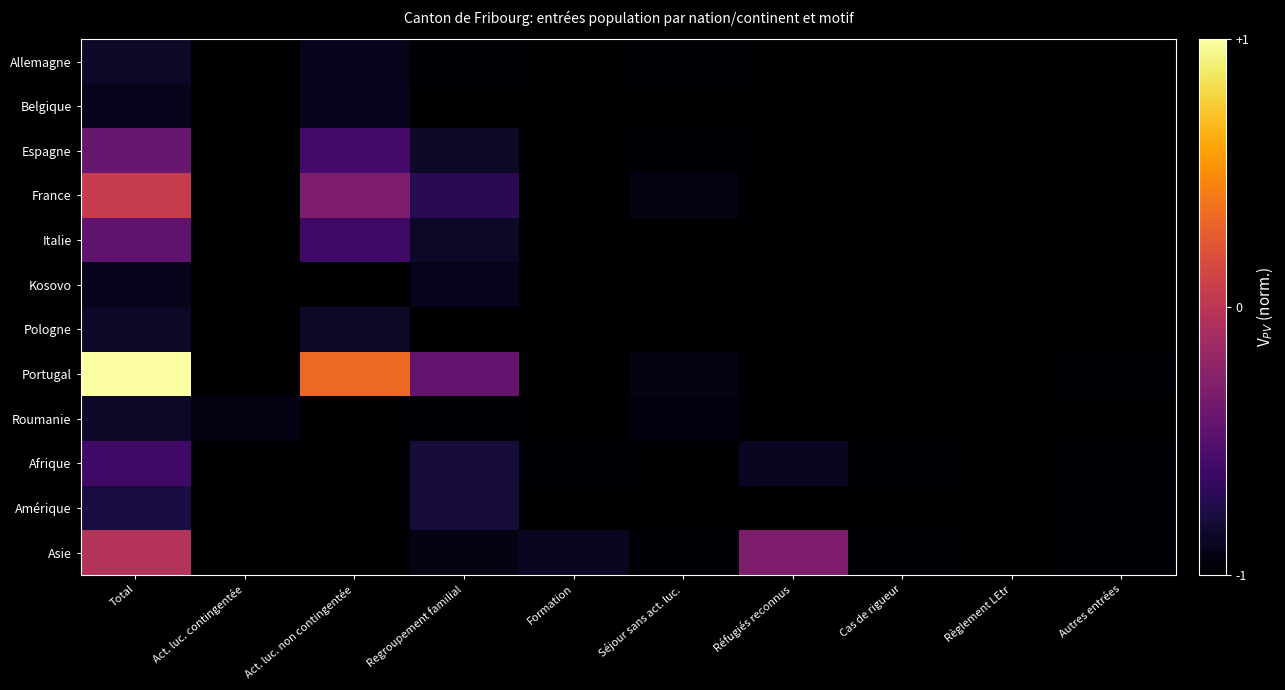

What is the maximum value shown in the chart?

1.0